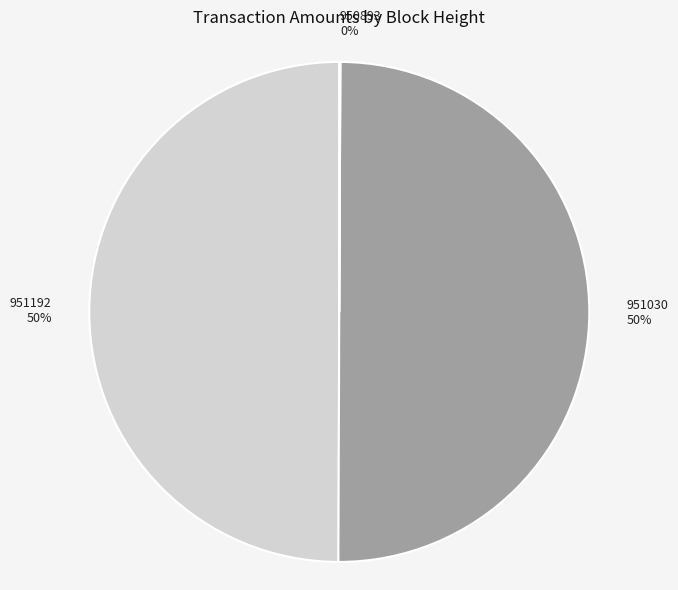

Is it true that 951192 is 59% of the pie?

False